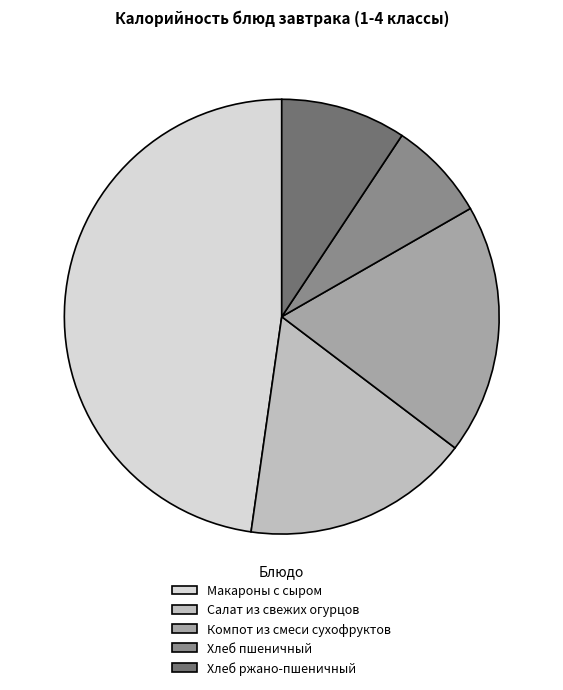

Rank the categories by value from lowest to highest.

Хлеб пшеничный, Хлеб ржано-пшеничный, Салат из свежих огурцов, Компот из смеси сухофруктов, Макароны с сыром